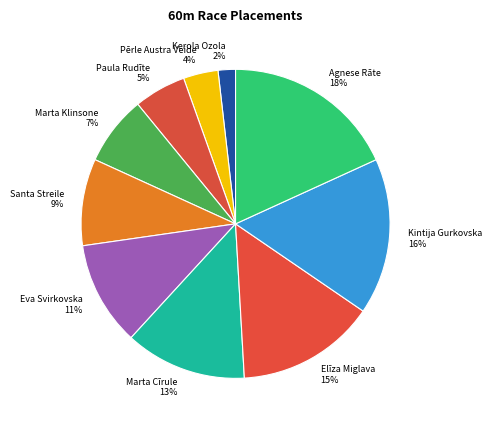

Is there a majority slice in this chart?

No